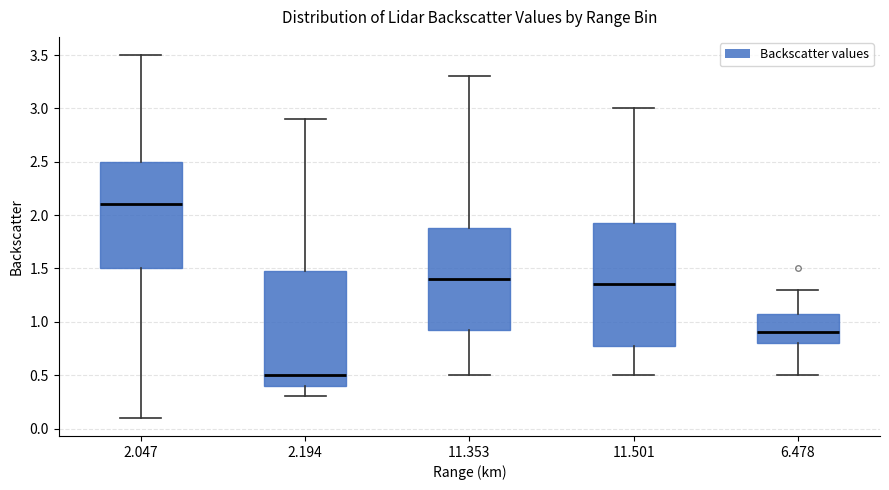

Where does the median line of the box at x = 2.194 sit on the y-axis? The values are not printed on the chart, so give them approximately, as read against the axis.

0.50